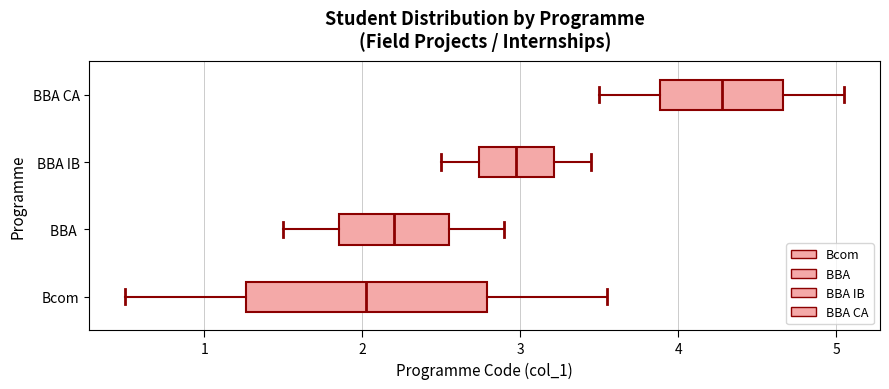

Which box's median line is the furthest to the left?

Bcom